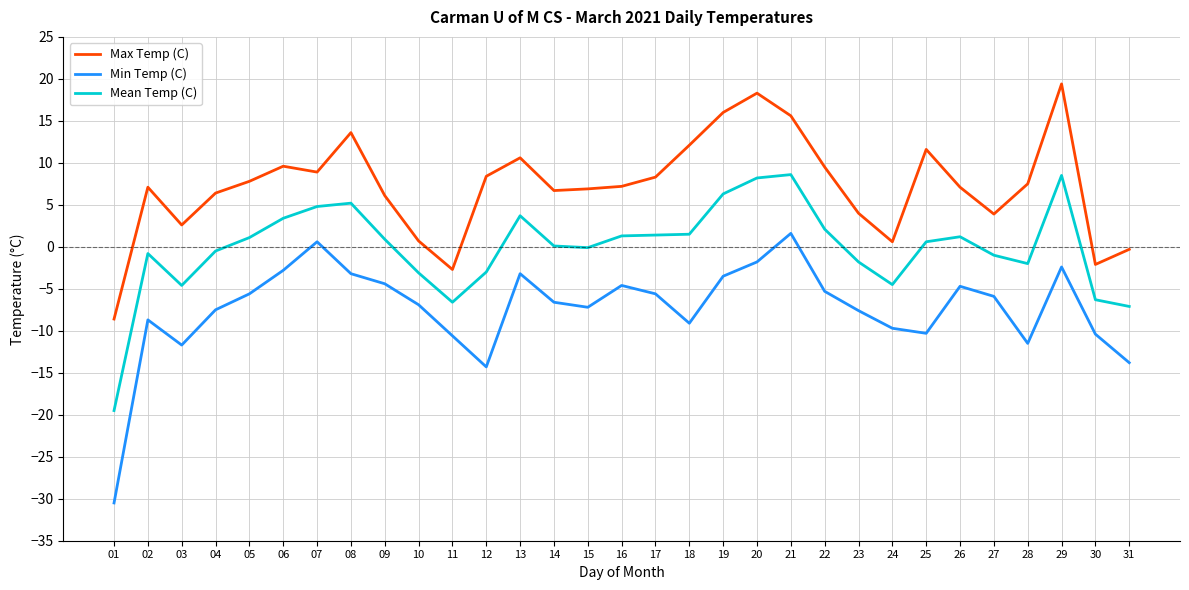

What are all the series names shown in the legend?

Max Temp (C), Min Temp (C), Mean Temp (C)